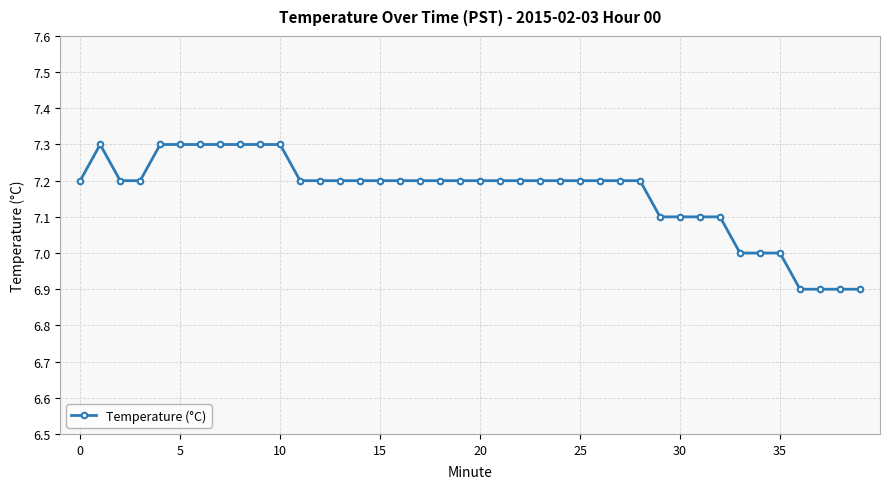

What is the value of the 20th point from the left?

7.2